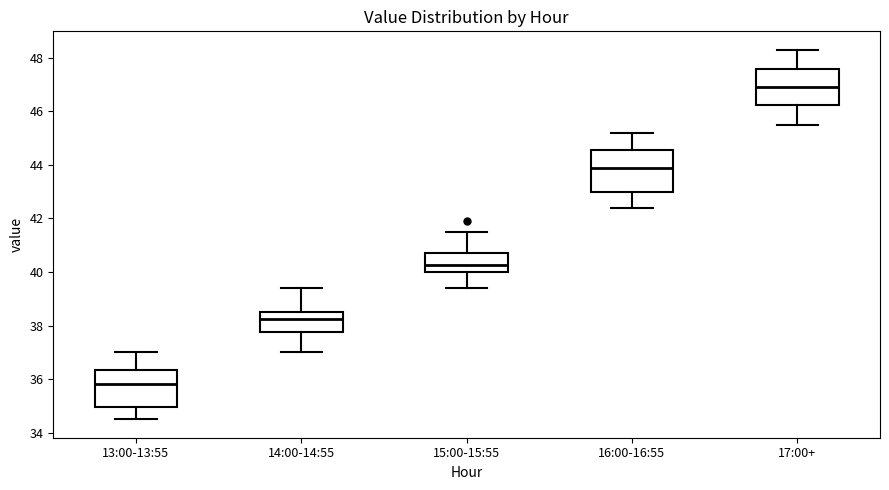

Reading left to right, transcribe this box plot: for each box, give where its median line is, the range the box spans, and where its two whiskers end, as read against the y-axis. The values are not printed on the chart, so give them approximately, as read against the axis.

13:00-13:55: median 35.8, box 35.0 to 36.4, whiskers 34.6 to 37.0
14:00-14:55: median 38.2, box 37.8 to 38.6, whiskers 37.0 to 39.4
15:00-15:55: median 40.2, box 40.0 to 40.8, whiskers 39.4 to 41.6
16:00-16:55: median 44.0, box 43.0 to 44.6, whiskers 42.4 to 45.2
17:00+: median 47.0, box 46.2 to 47.6, whiskers 45.6 to 48.4